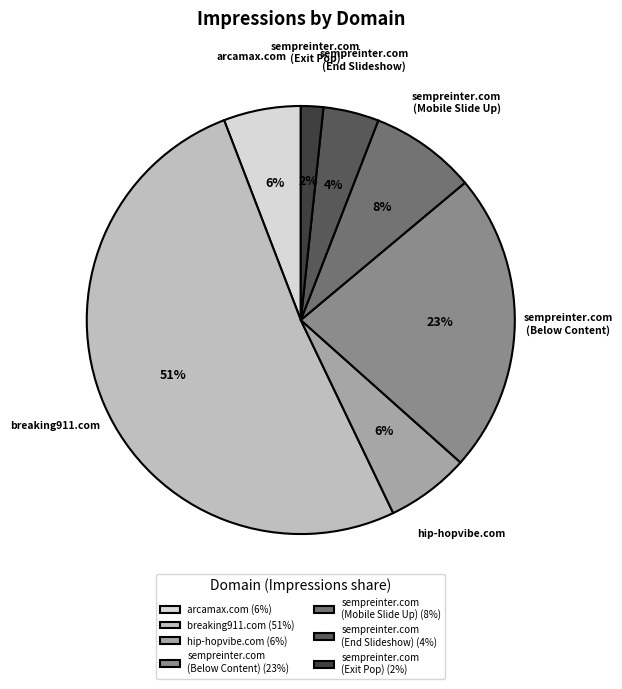

Which slice represents more than half of the pie?

breaking911.com (51%)